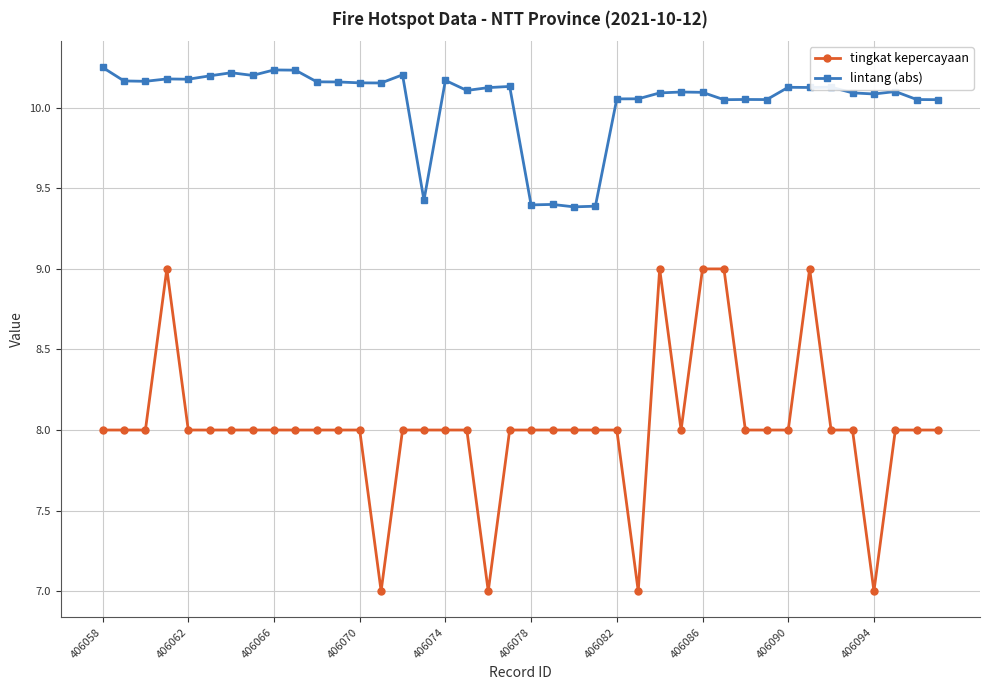

Which series has the largest total across all categories?

lintang (abs)